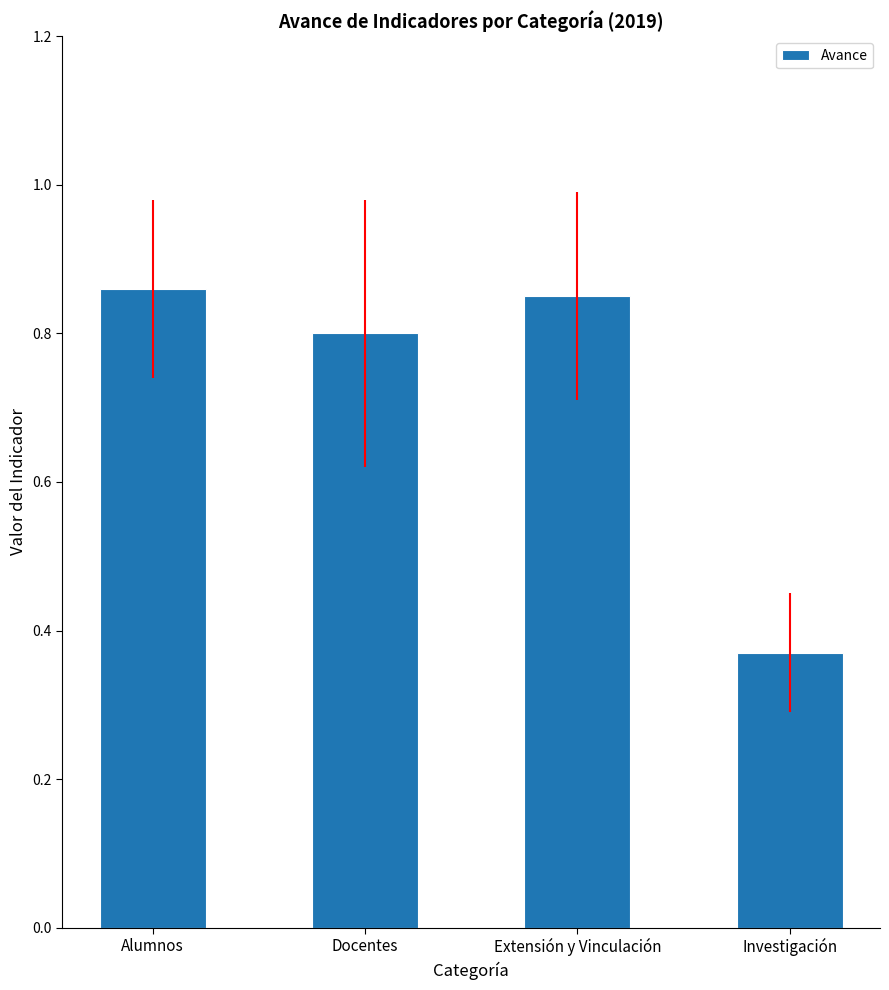

What is the change in value from Docentes to Investigación?

-0.4